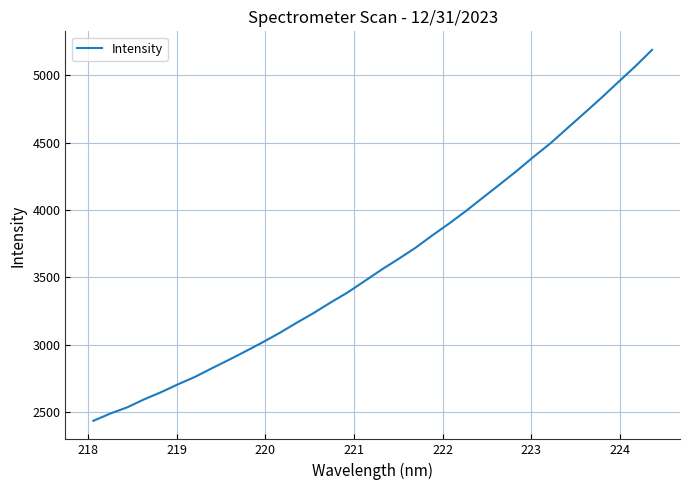

What is the difference between the maximum and minimum values?

2755.7